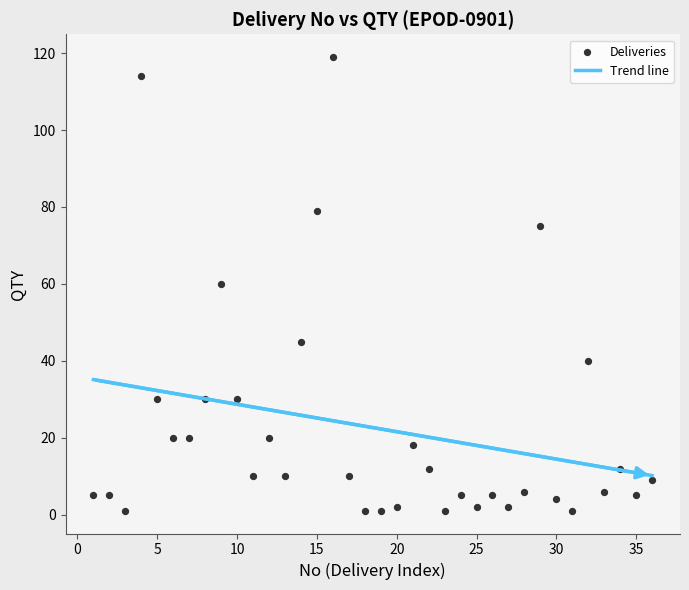

What is the range of Y values (max minus min)?

118